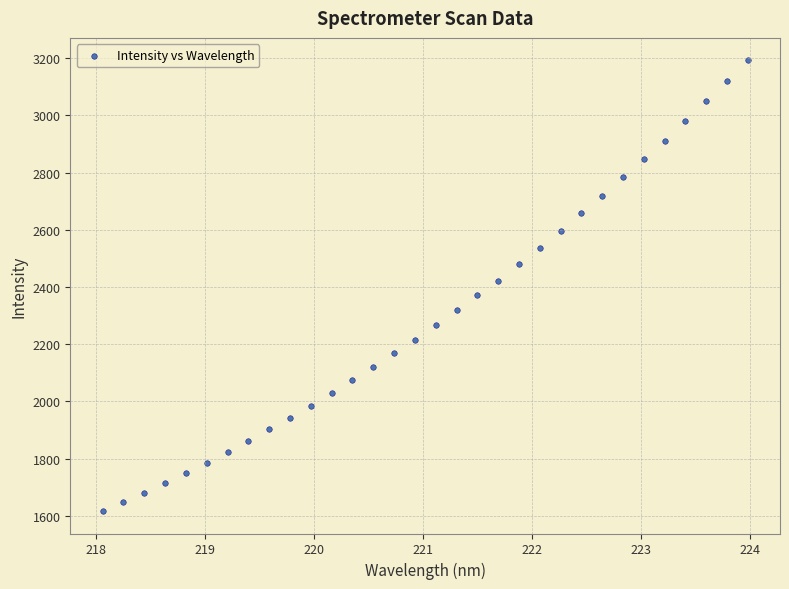

What is the range of X values (max minus min)?

5.9